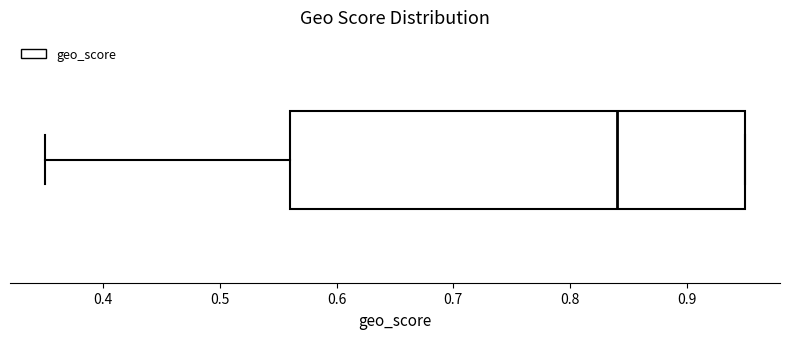

Read this box plot against the x-axis: the position of the median line, the range covered by the box, and the ends of both whiskers. The values are not printed on the chart, so give them approximately, as read against the axis.

median 0.84, box 0.56 to 0.95, whiskers 0.35 to 0.95